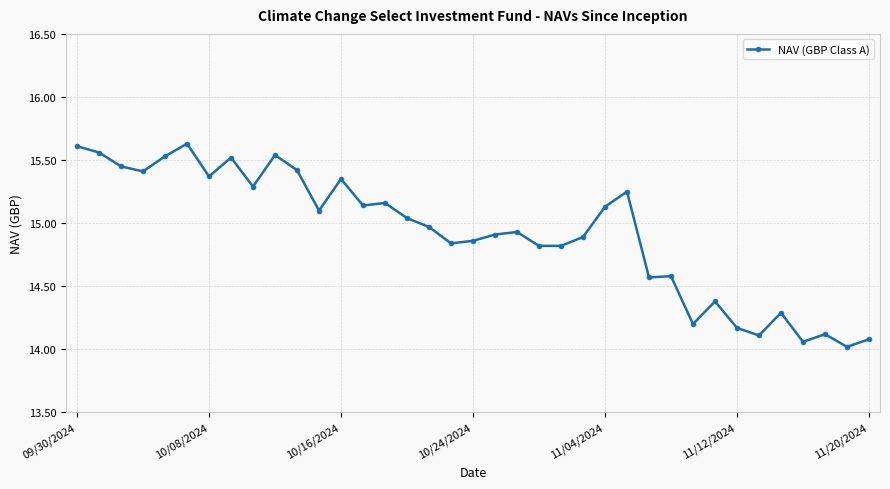

What is the minimum value shown in the chart?

14.0